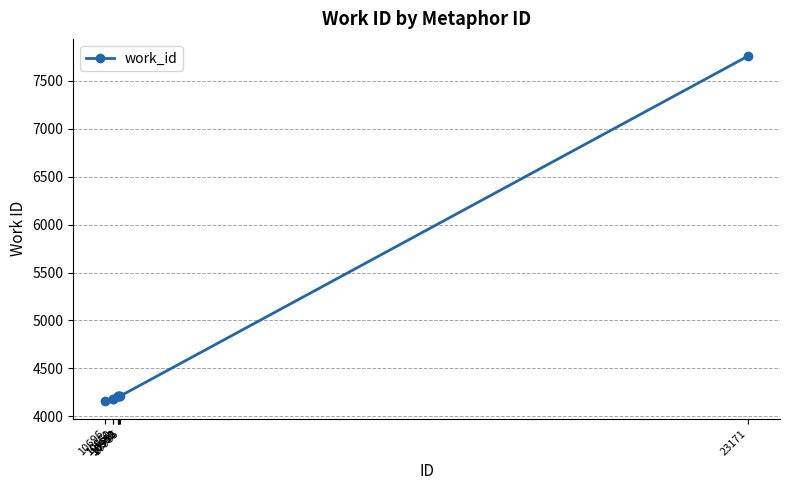

What is the value of the 1st point from the left?

4154